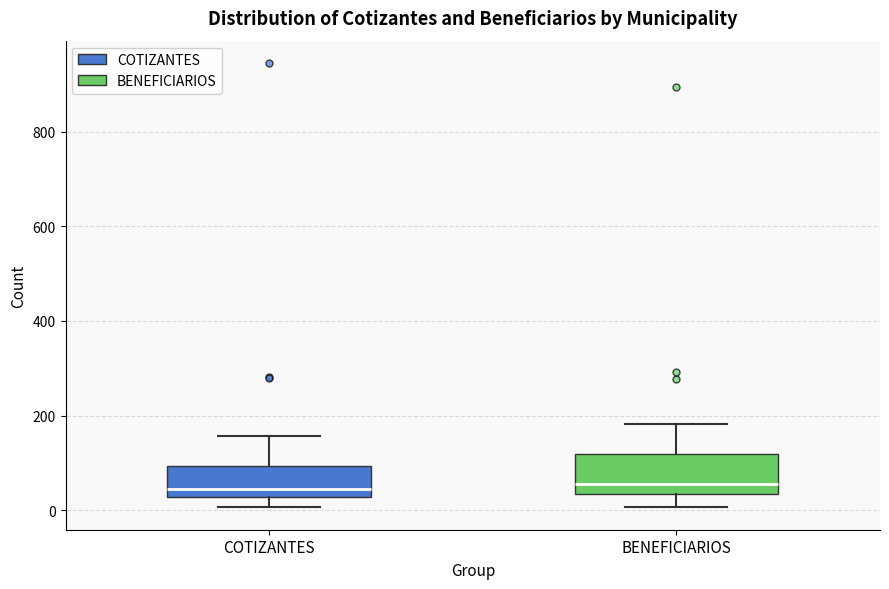

Where is the lower edge of the box for COTIZANTES on the y-axis? The values are not printed on the chart, so give them approximately, as read against the axis.

20